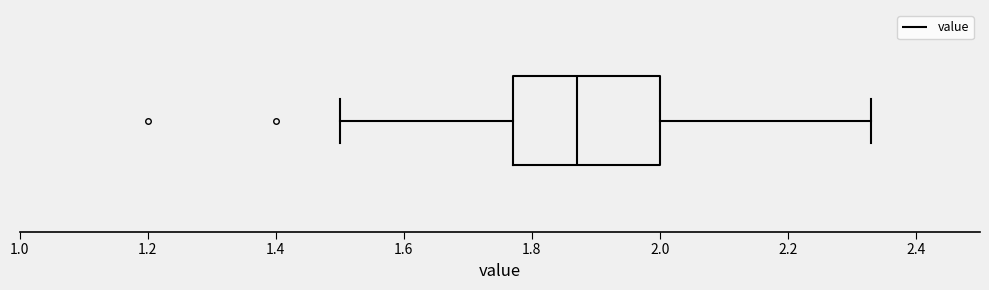

Where is the left edge of the box on the x-axis? The values are not printed on the chart, so give them approximately, as read against the axis.

1.78